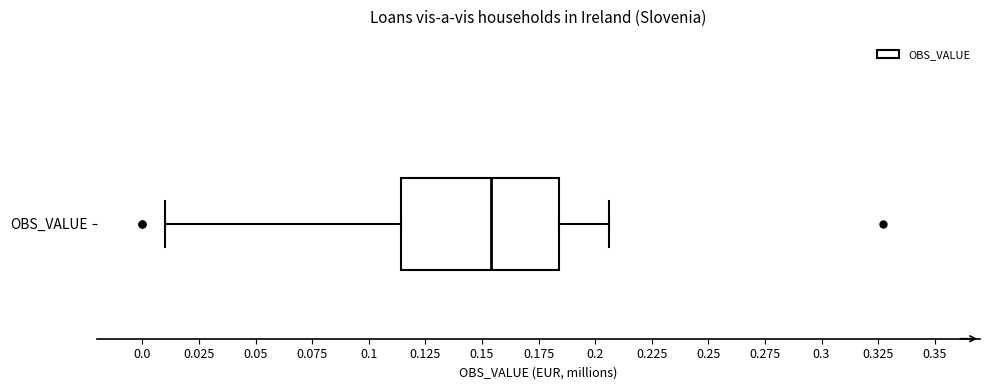

Read this box plot against the x-axis: the position of the median line, the range covered by the box, and the ends of both whiskers. The values are not printed on the chart, so give them approximately, as read against the axis.

median 0.155, box 0.115 to 0.185, whiskers 0.010 to 0.205